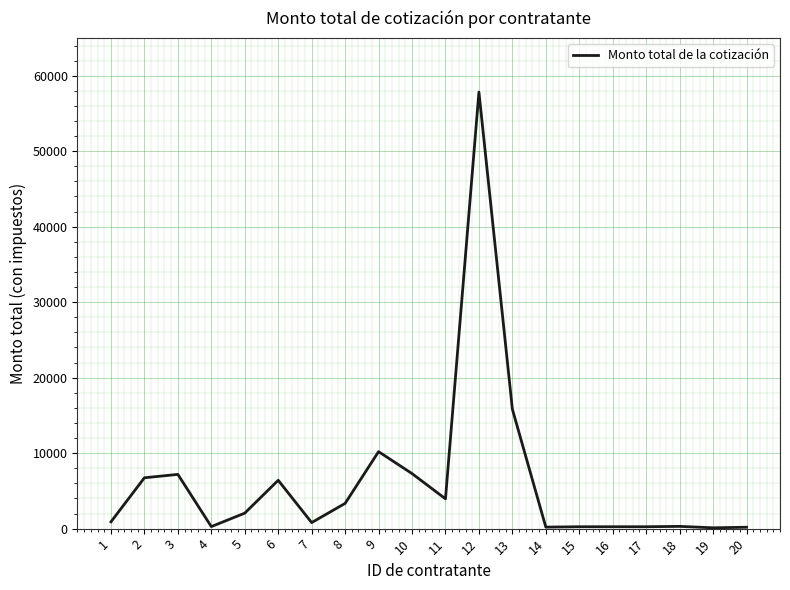

What is the approximate value at 15?

250.0